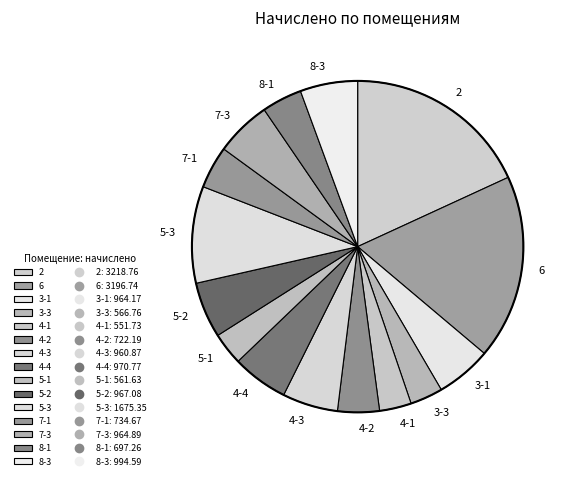

How many segments does this pie chart have?

15